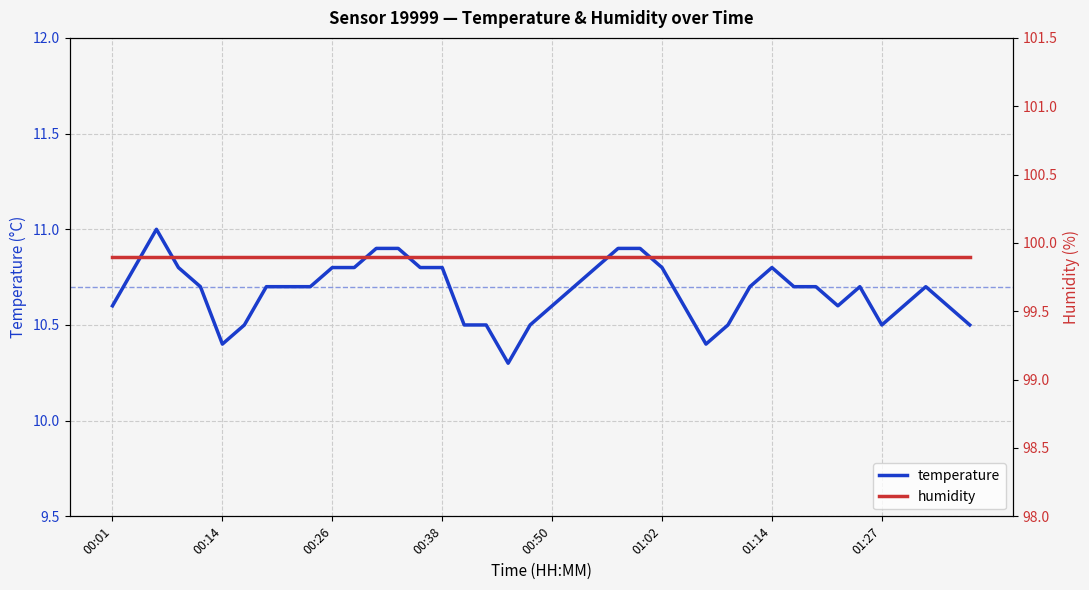

How many lines are shown in the chart?

2